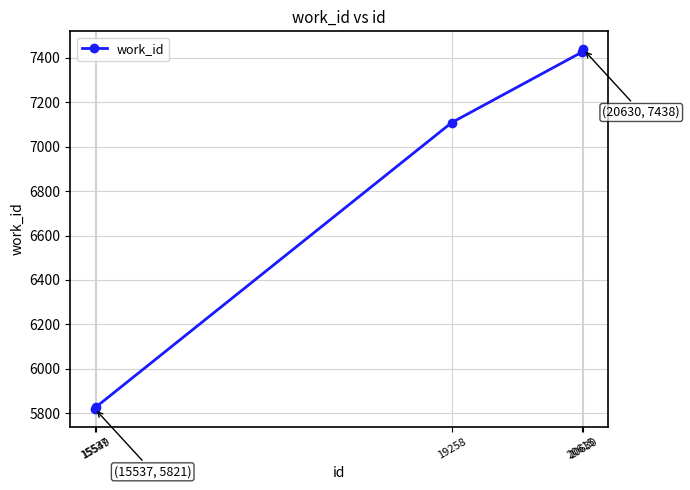

What is the sum of all values?

33620